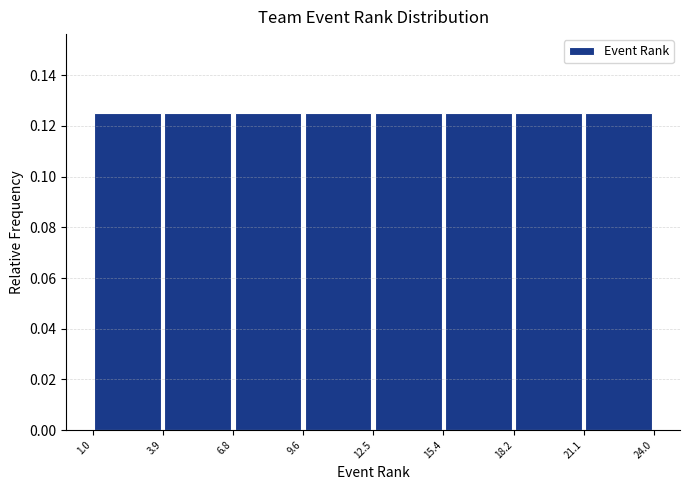

Reading left to right, transcribe this chart: for each bar, give the range it covers on the x-axis and its height. The values are not printed on the chart, so give them approximately, as read against the axis.

1.0 to 3.9: 0.126
3.9 to 6.8: 0.126
6.8 to 9.6: 0.126
9.6 to 12.5: 0.126
12.5 to 15.4: 0.126
15.4 to 18.2: 0.126
18.2 to 21.1: 0.126
21.1 to 24.0: 0.126